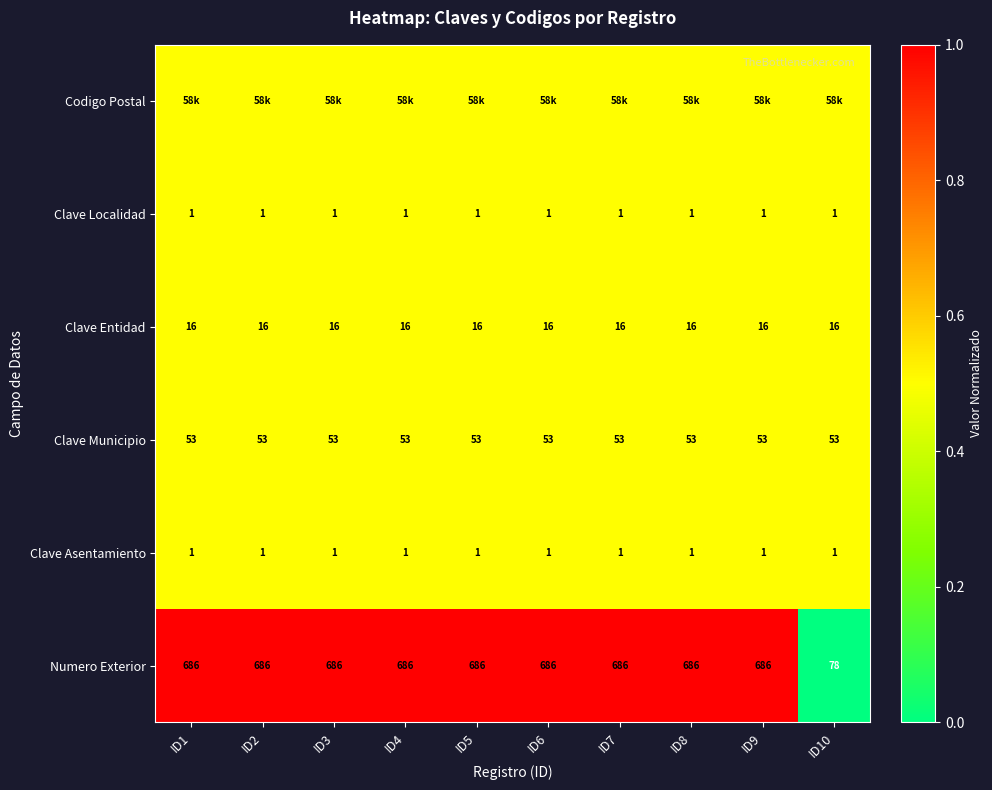

At which category is the sum across all series the highest?

ID1